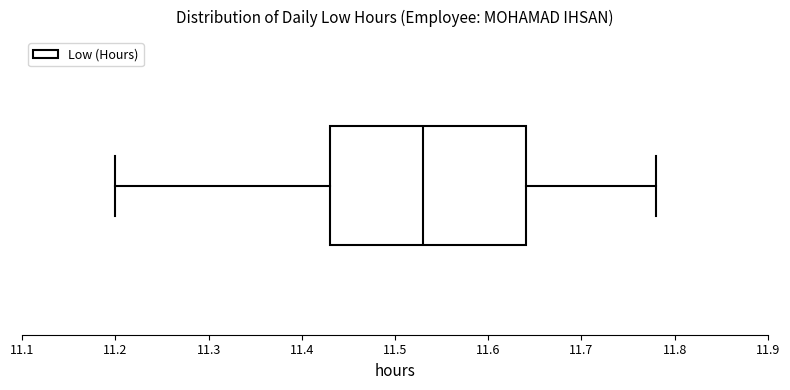

Where does the left whisker of the box end on the x-axis? The values are not printed on the chart, so give them approximately, as read against the axis.

11.20